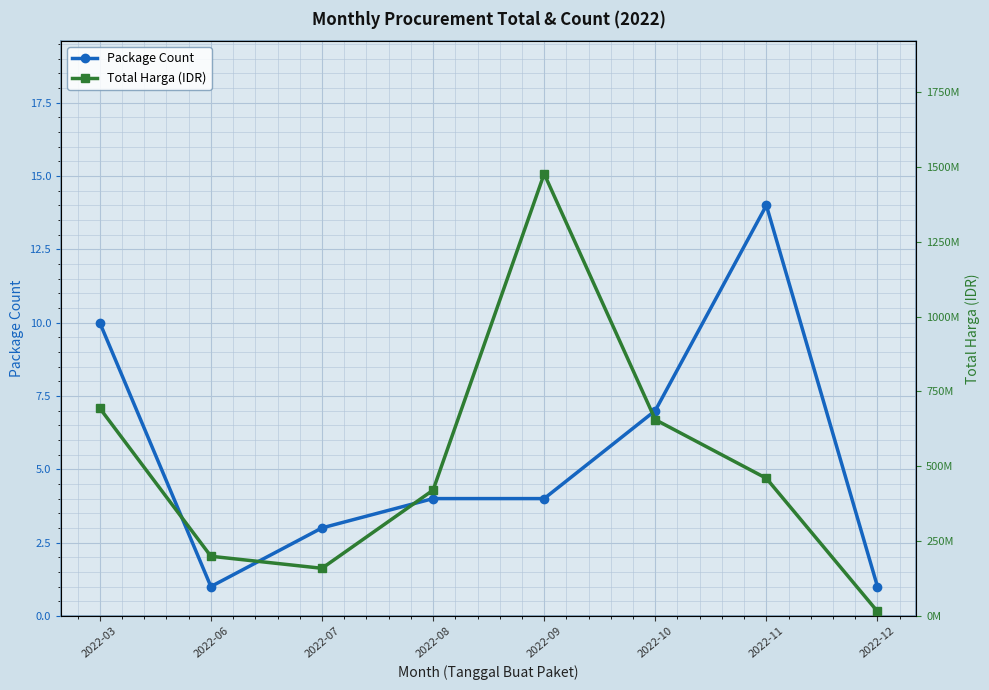

At how many categories does at least one series exceed 52943557?

7